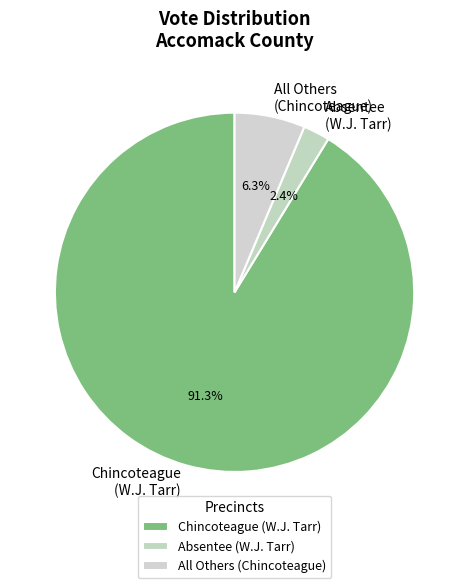

Which slice is the smallest?

Absentee (W.J. Tarr)